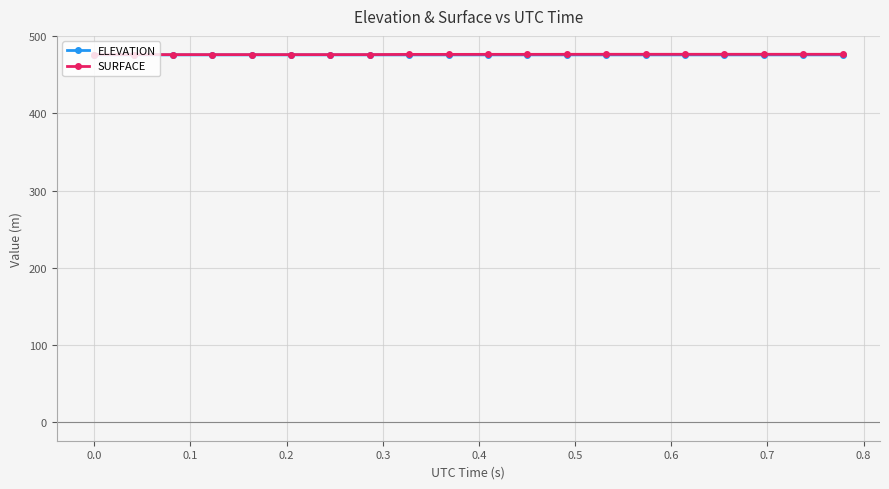

What are all the series names shown in the legend?

ELEVATION, SURFACE